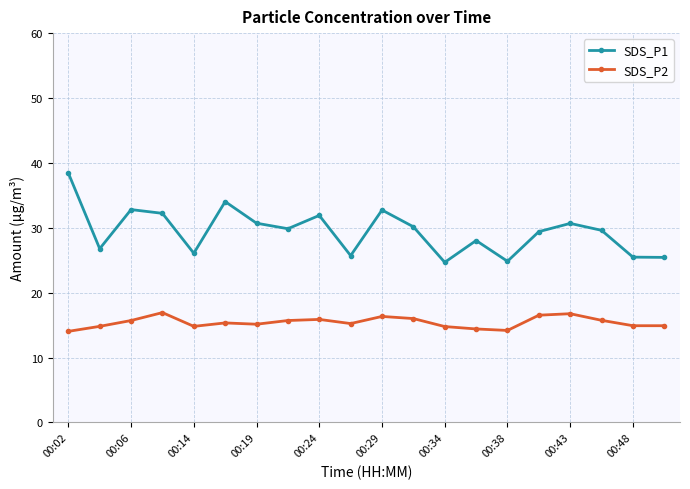

True or false: SDS_P2 and SDS_P1 cross at least once.

False